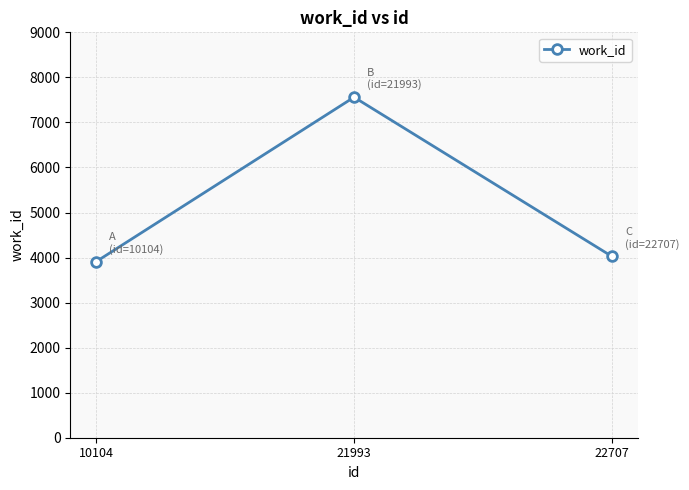

What is the average value?

5164